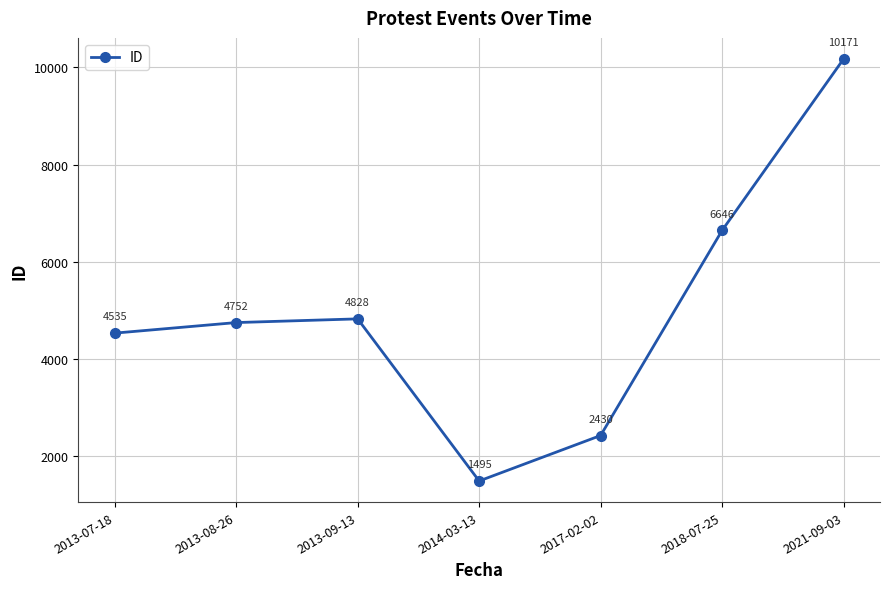

What is the minimum value shown in the chart?

1495